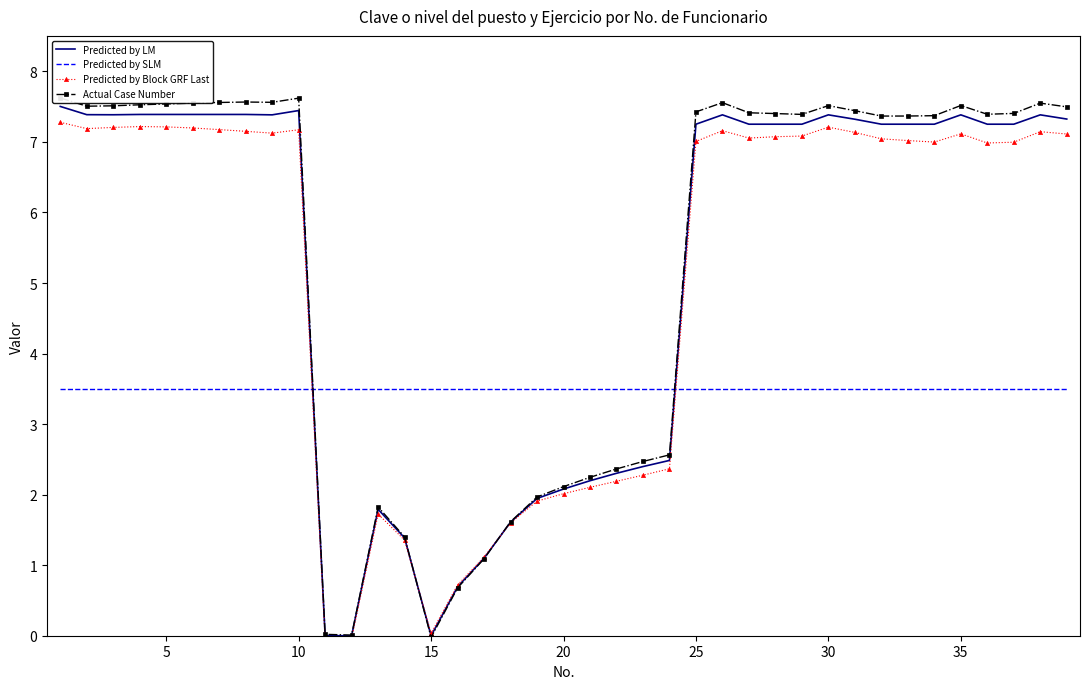

True or false: Predicted by SLM and Predicted by LM cross at least once.

True